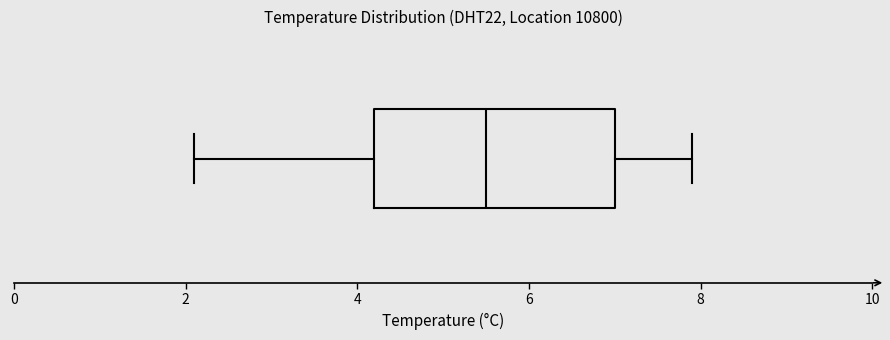

Transcribe this box plot: give where the median line is, the range the box spans, and where the two whiskers end, as read against the x-axis. The values are not printed on the chart, so give them approximately, as read against the axis.

median 5.6, box 4.2 to 7.0, whiskers 2.2 to 8.0